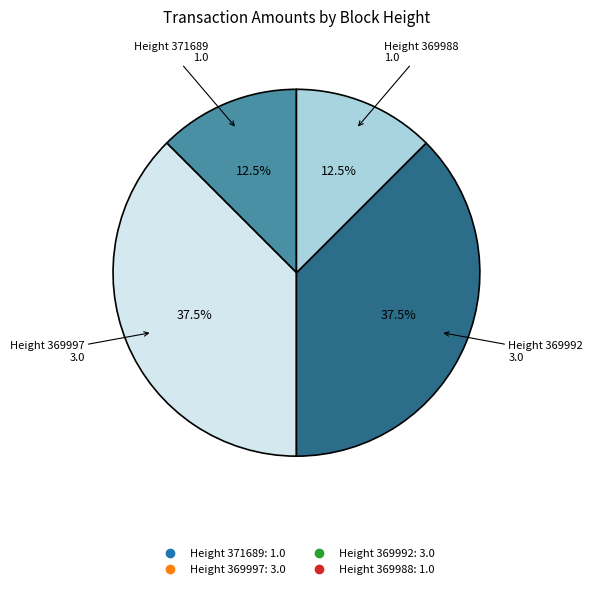

How many slices are in this pie chart?

4